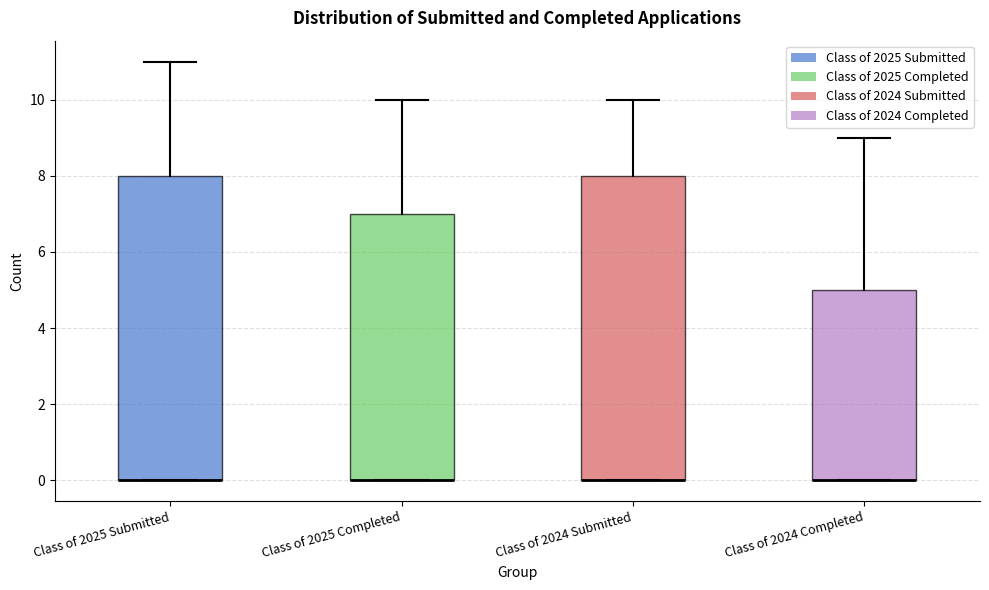

Reading left to right, read every box against the y-axis: the position of its median line, the range the box covers, and the ends of its whiskers. The values are not printed on the chart, so give them approximately, as read against the axis.

Class of 2025 Submitted: median 0 (drawn on the box's lower edge), box 0 to 8, whiskers 0 to 11
Class of 2025 Completed: median 0 (drawn on the box's lower edge), box 0 to 7, whiskers 0 to 10
Class of 2024 Submitted: median 0 (drawn on the box's lower edge), box 0 to 8, whiskers 0 to 10
Class of 2024 Completed: median 0 (drawn on the box's lower edge), box 0 to 5, whiskers 0 to 9